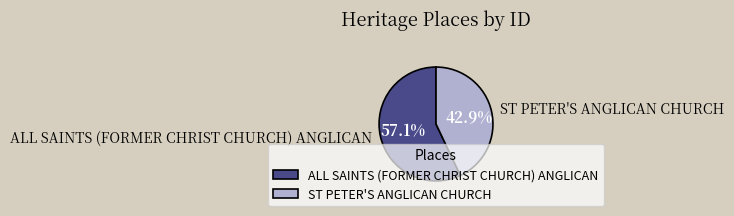

What is the ratio of the value at ST PETER'S ANGLICAN CHURCH to the value at ALL SAINTS (FORMER CHRIST CHURCH) ANGLICAN?

0.8